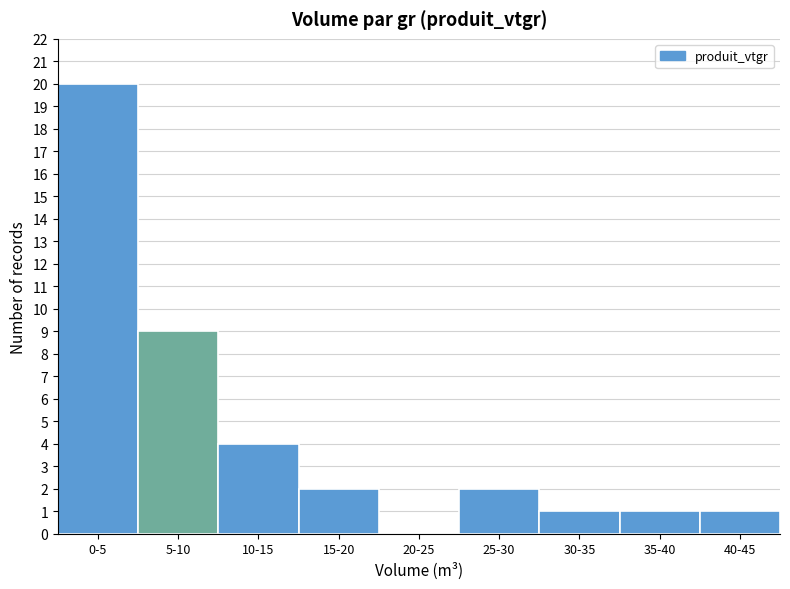

Reading left to right, list all the values displayed in this chart.

0-5=20	5-10=9	10-15=4	15-20=2	20-25=0	25-30=2	30-35=1	35-40=1	40-45=1